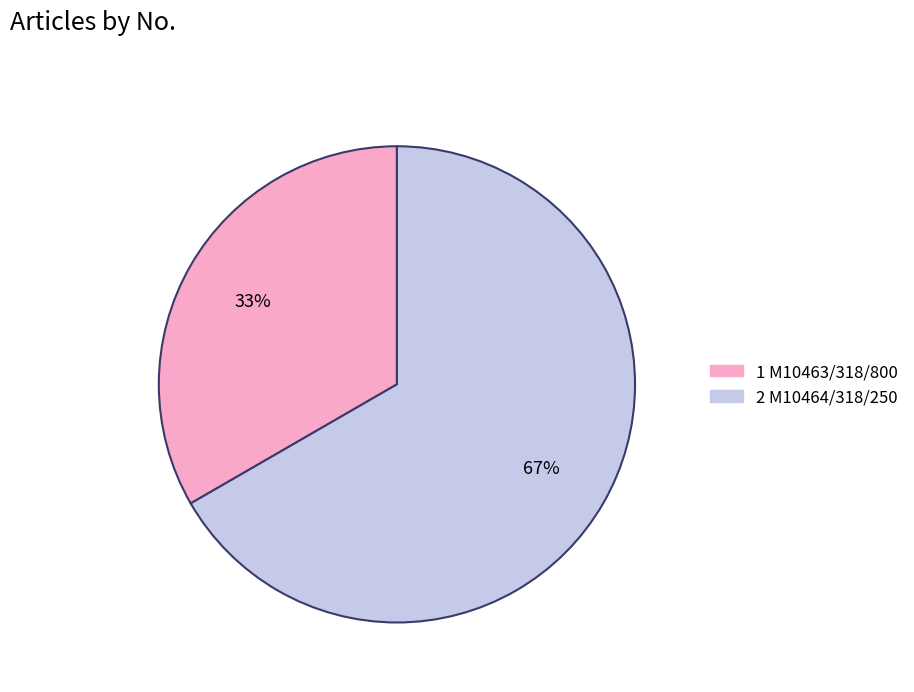

Between 2 M10464/318/250 and 1 M10463/318/800, which is larger?

2 M10464/318/250